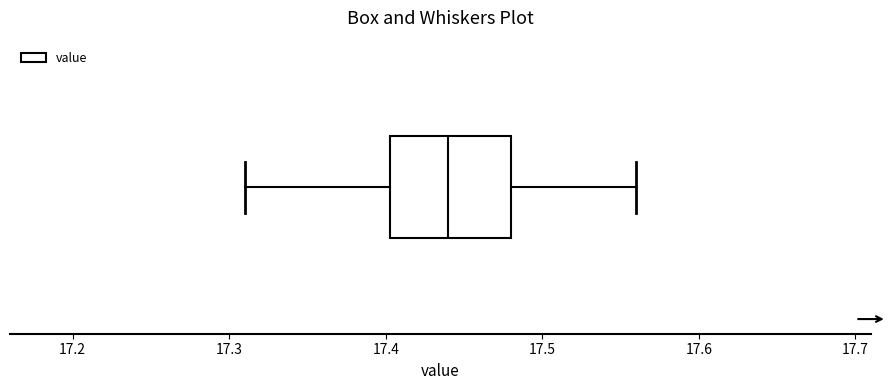

Read this box plot against the x-axis: the position of the median line, the range covered by the box, and the ends of both whiskers. The values are not printed on the chart, so give them approximately, as read against the axis.

median 17.44, box 17.40 to 17.48, whiskers 17.31 to 17.56